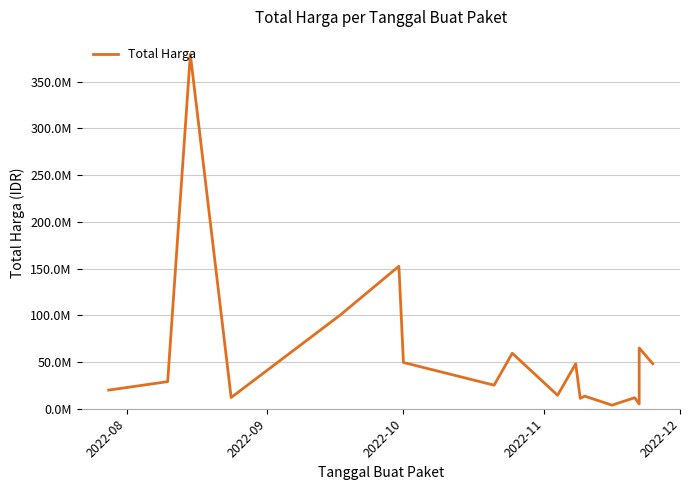

What is the value of the 7th point from the left?

49478000